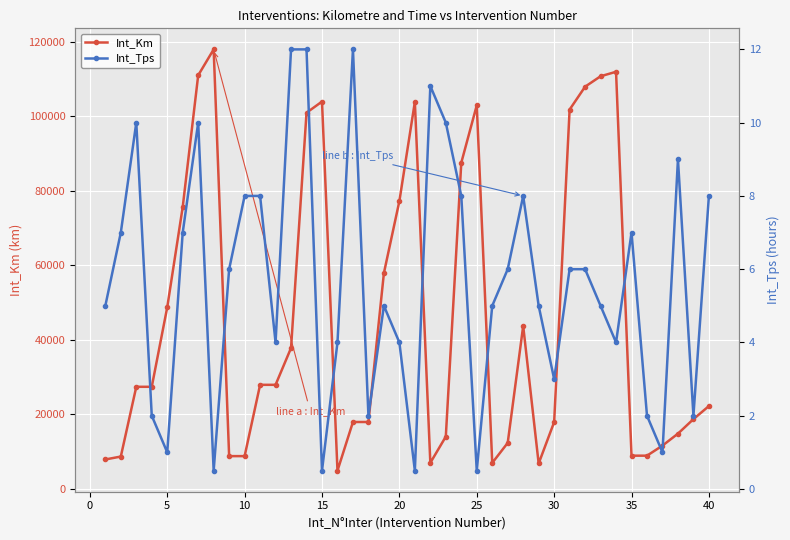

What is the minimum value shown in the chart?

0.5